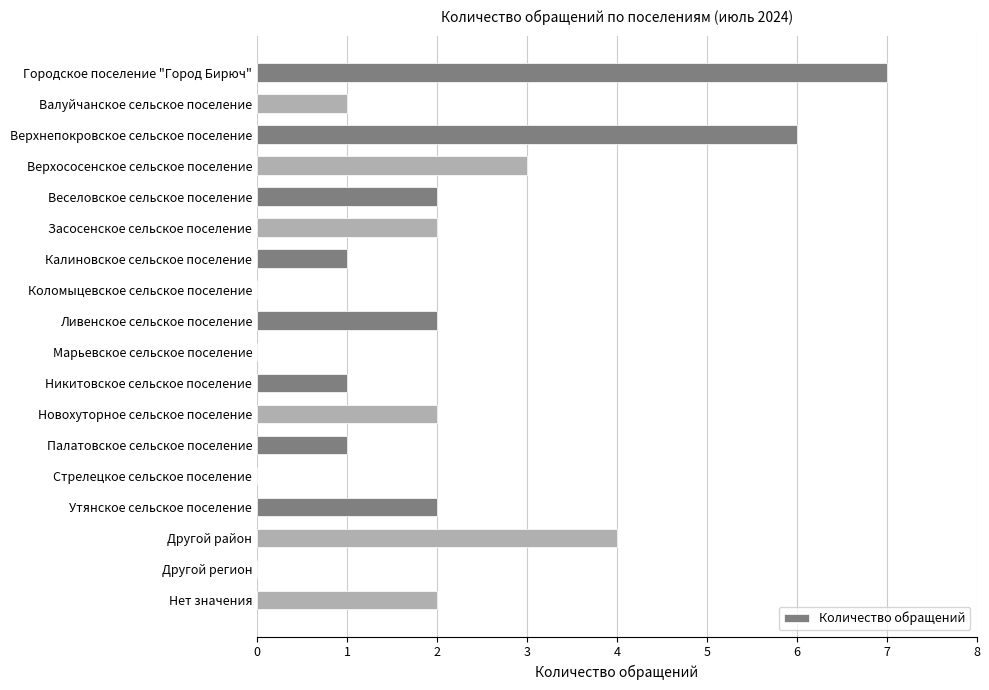

How many data points does each series have?

18